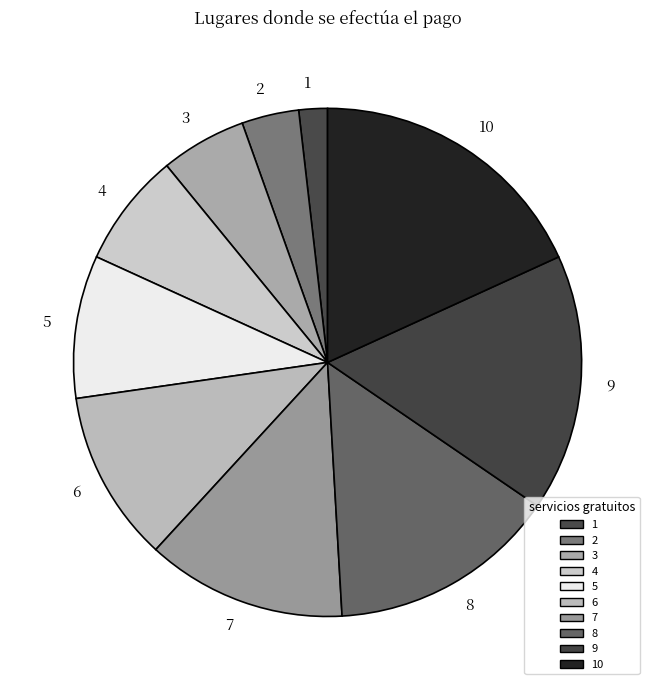

Is there a majority slice in this chart?

No